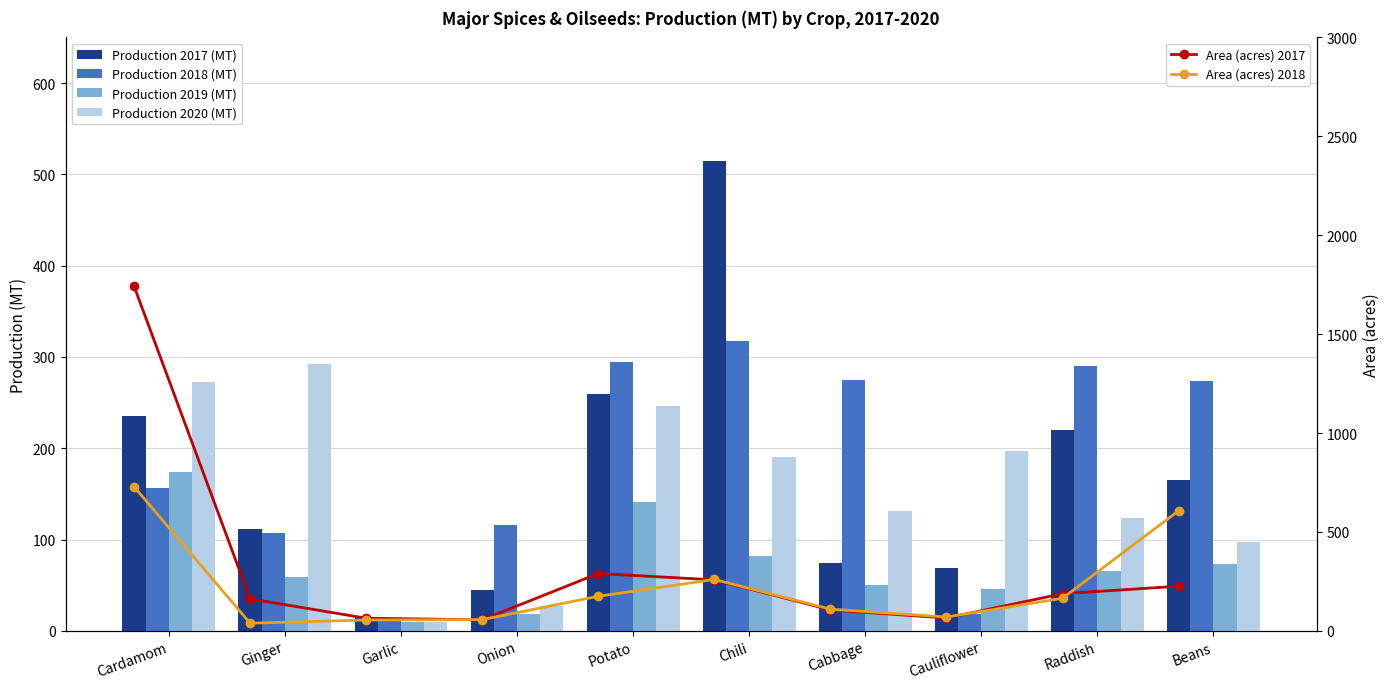

The Area (acres) 2018 series shows 729 at Cardamom. True or false?

True